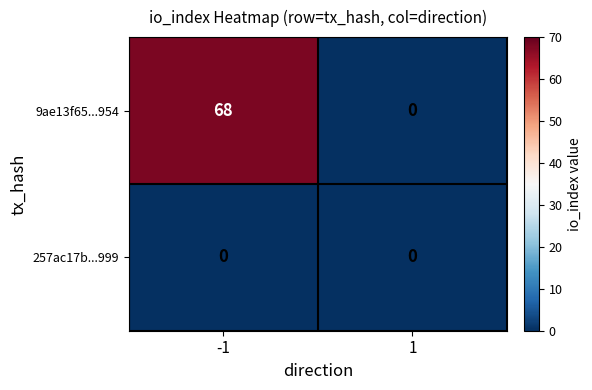

Reading left to right, what are all the values shown in this chart?

9ae13f65...954: 68	0
257ac17b...999: 0	0